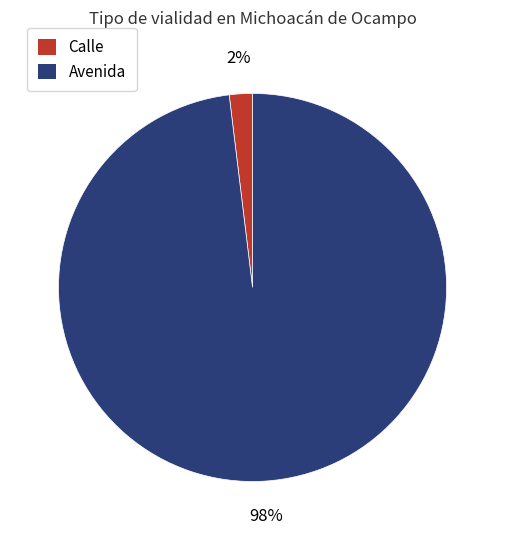

Between Calle and Avenida, which is larger?

Avenida